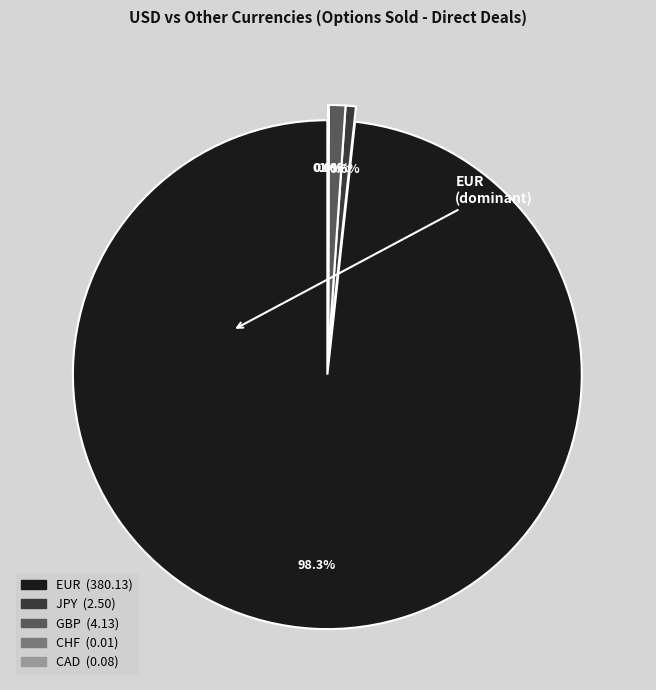

Is CHF the majority of the pie?

No